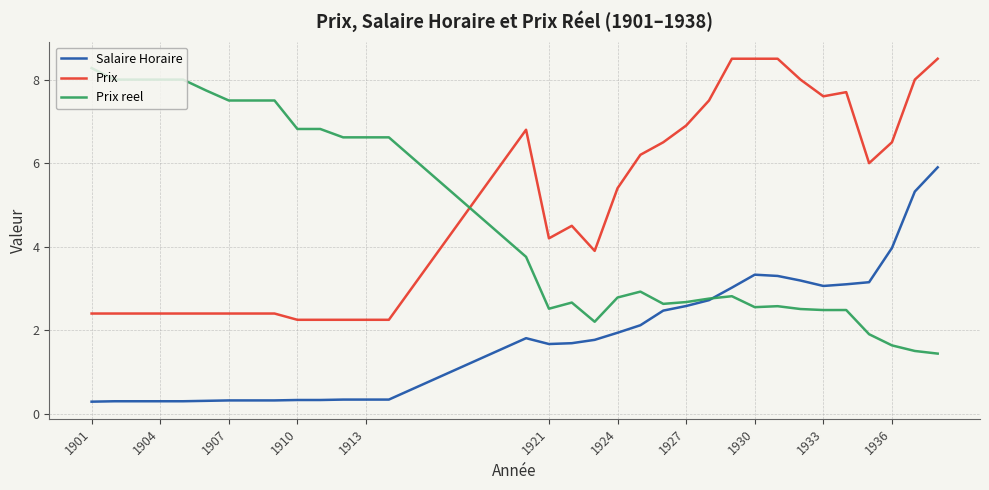

Which series has the largest range (max minus min)?

Prix reel